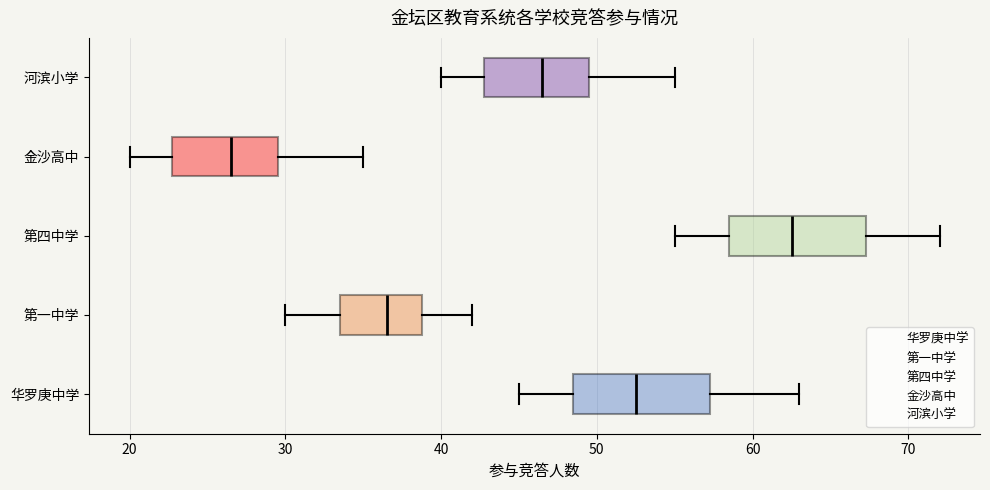

Reading bottom to top, read every box against the x-axis: the position of its median line, the range the box covers, and the ends of its whiskers. The values are not printed on the chart, so give them approximately, as read against the axis.

华罗庚中学: median 53, box 49 to 57, whiskers 45 to 63
第一中学: median 37, box 34 to 39, whiskers 30 to 42
第四中学: median 63, box 59 to 67, whiskers 55 to 72
金沙高中: median 27, box 23 to 30, whiskers 20 to 35
河滨小学: median 47, box 43 to 50, whiskers 40 to 55